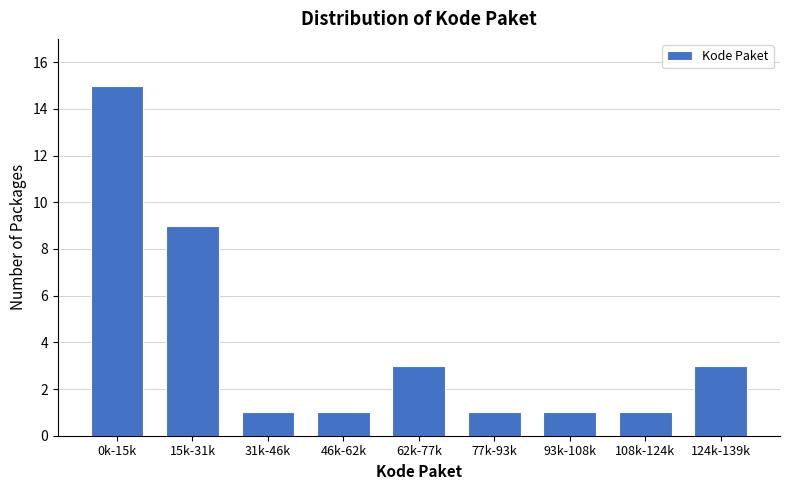

Reading left to right, transcribe all the data shown in this chart.

15	9	1	1	3	1	1	1	3